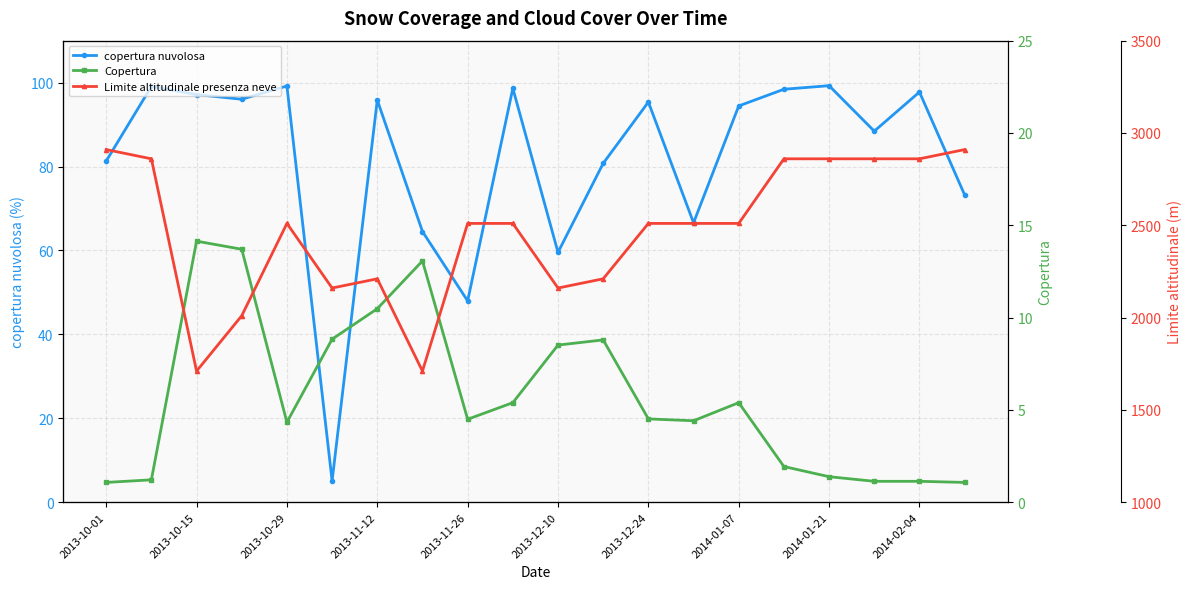

True or false: Copertura has more than 2 interior local peaks.

True